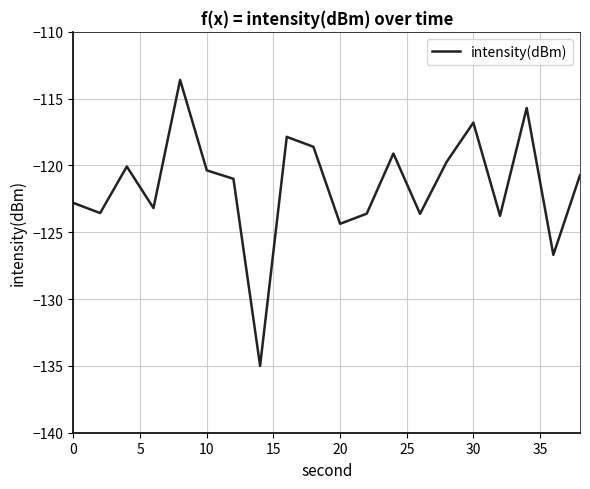

What is the difference between the maximum and minimum values?

21.4